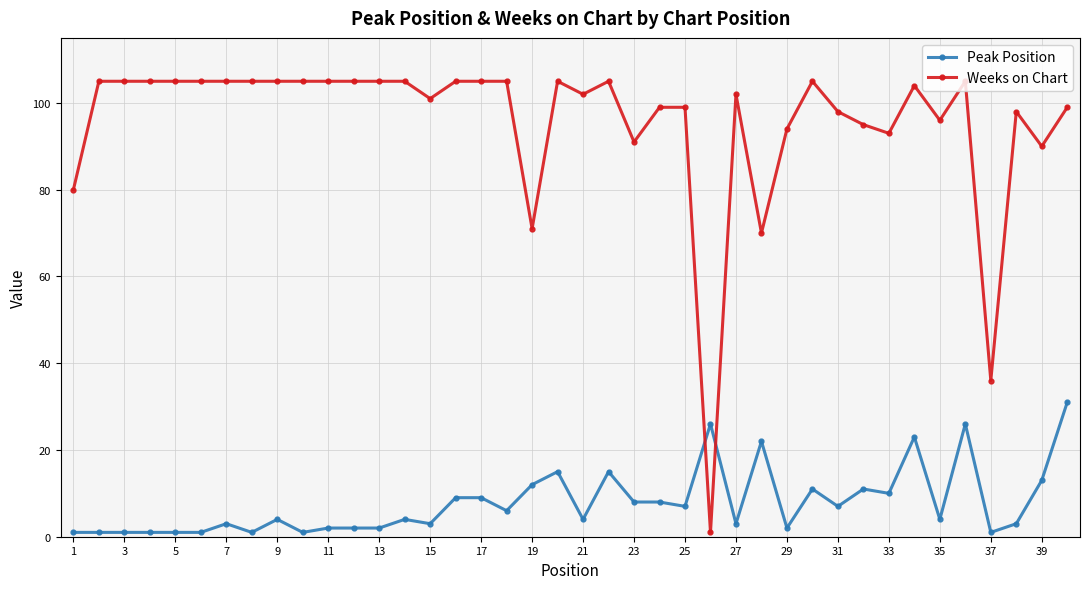

What is the difference between the maximum and second lowest values in the Weeks on Chart series?

69